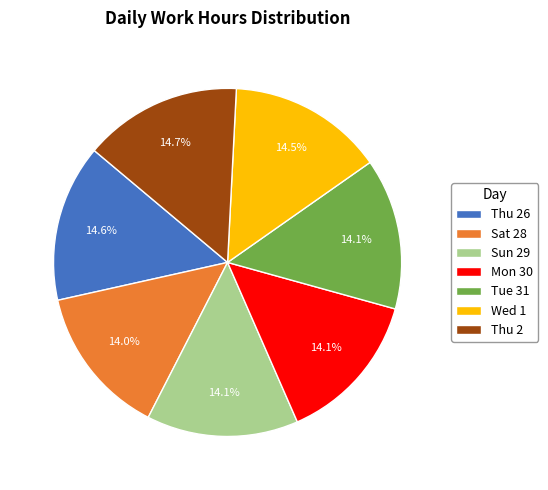

Is there any slice that represents more than half of the pie?

No